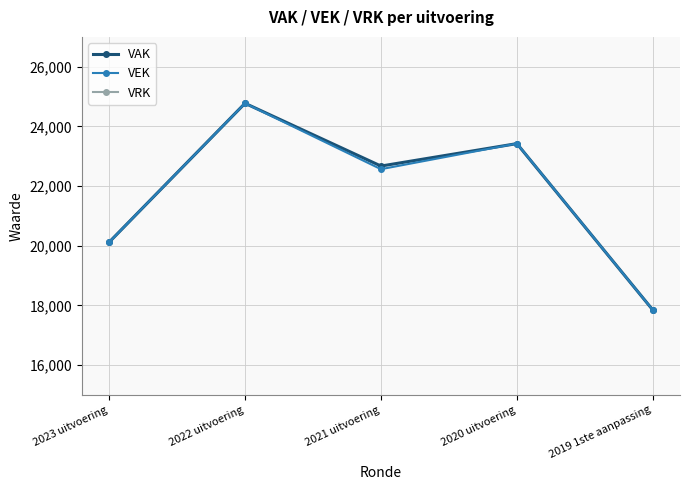

Which has a higher value, 2021 uitvoering or 2020 uitvoering?

2020 uitvoering